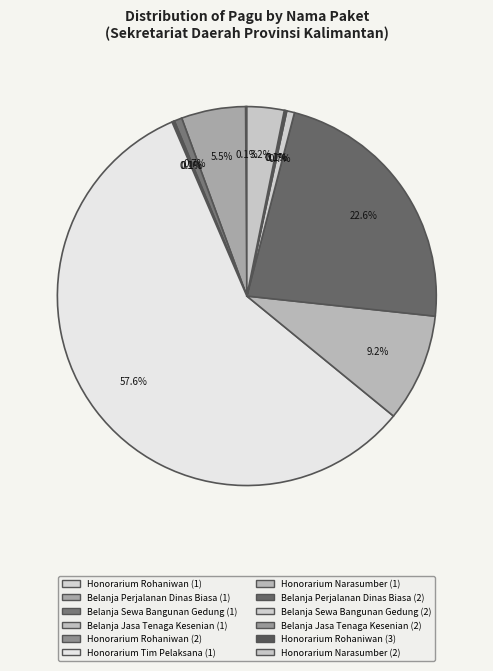

What is the largest slice in the pie chart?

Honorarium Tim Pelaksana (1)